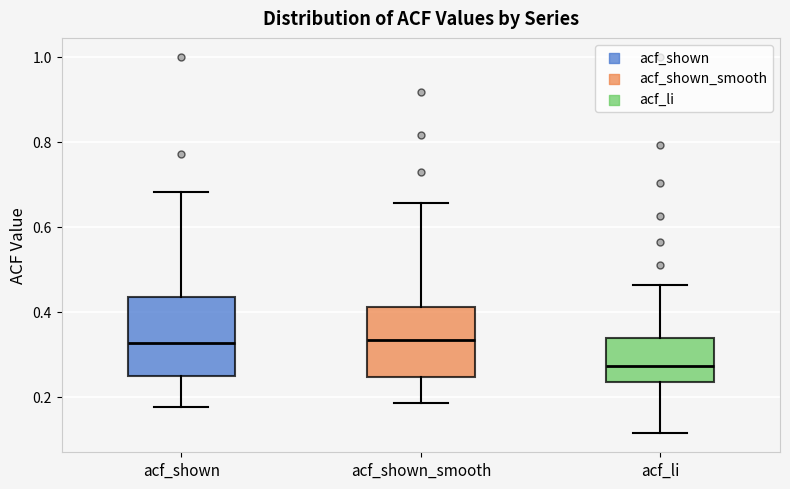

Reading left to right, transcribe this box plot: for each box, give where its median line is, the range the box spans, and where its two whiskers end, as read against the y-axis. The values are not printed on the chart, so give them approximately, as read against the axis.

acf_shown: median 0.32, box 0.26 to 0.44, whiskers 0.18 to 0.68
acf_shown_smooth: median 0.34, box 0.24 to 0.42, whiskers 0.18 to 0.66
acf_li: median 0.28, box 0.24 to 0.34, whiskers 0.12 to 0.46